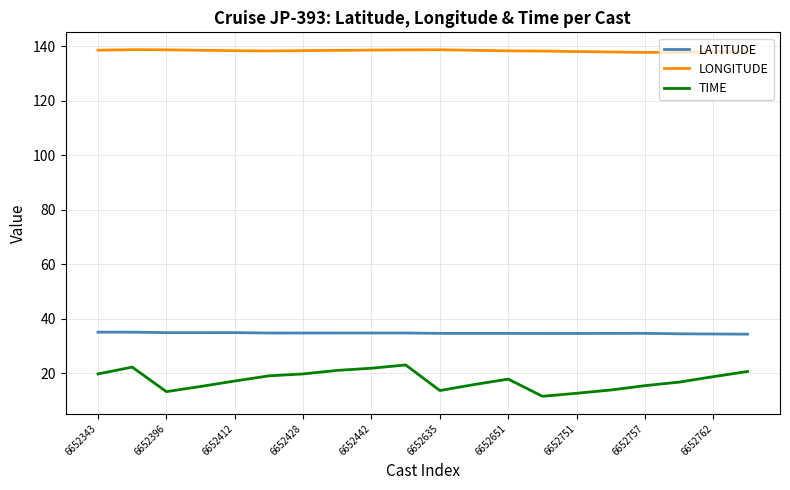

True or false: LATITUDE and LONGITUDE cross at least once.

False